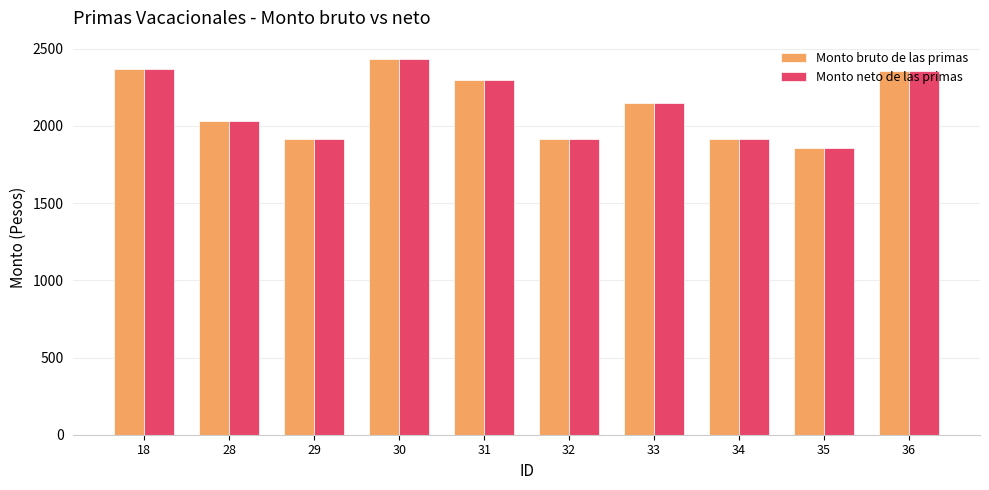

The Monto bruto de las primas series shows 2149.9 at 33. True or false?

True